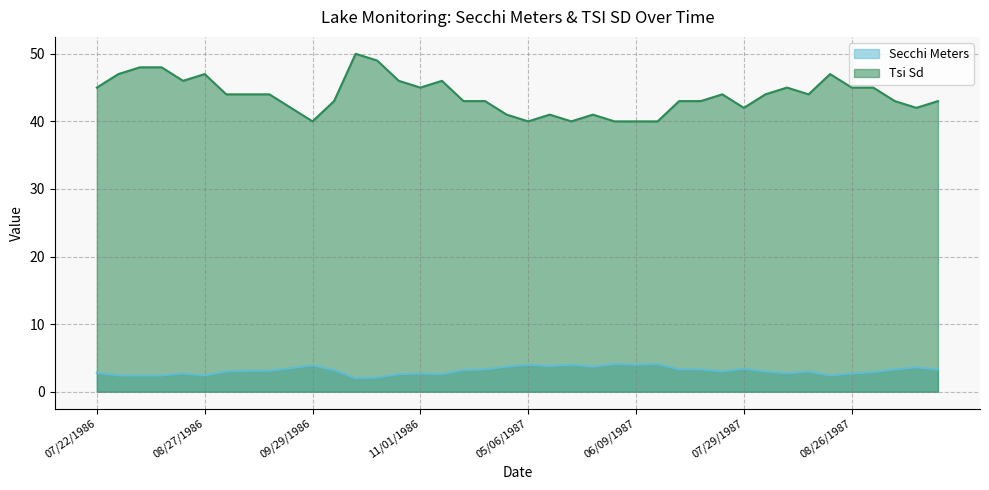

What position from the left is 08/27/1986?

6